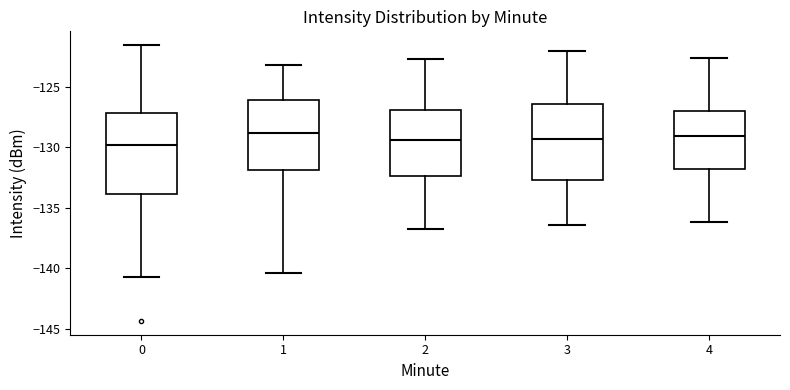

Where is the upper edge of the box at x = 0 on the y-axis? The values are not printed on the chart, so give them approximately, as read against the axis.

-127.0